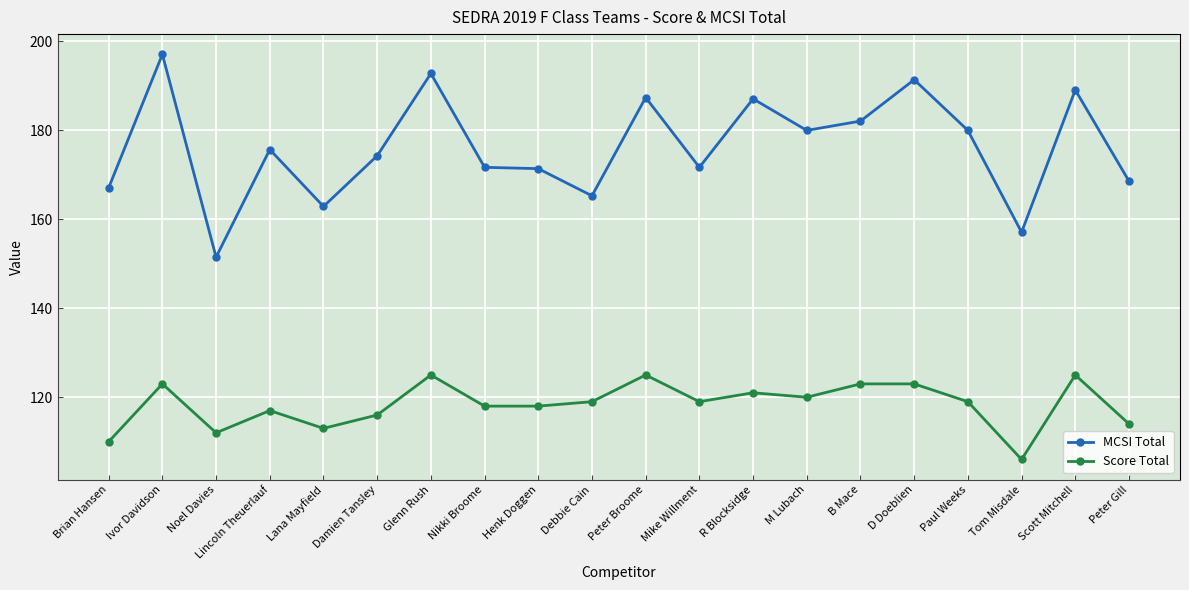

How many data points in MCSI Total are less than 175?

10